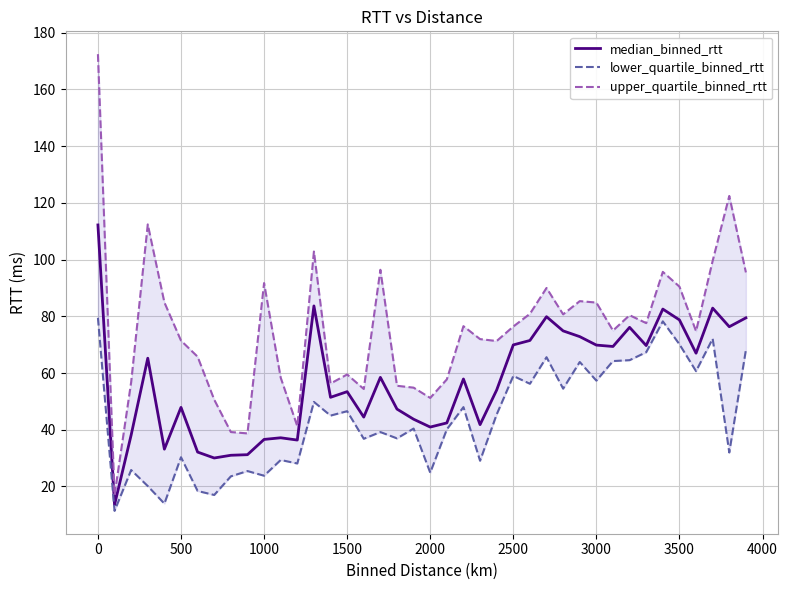

In median_binned_rtt, how many points are higher than both neighbors (excluding endpoints)?

11